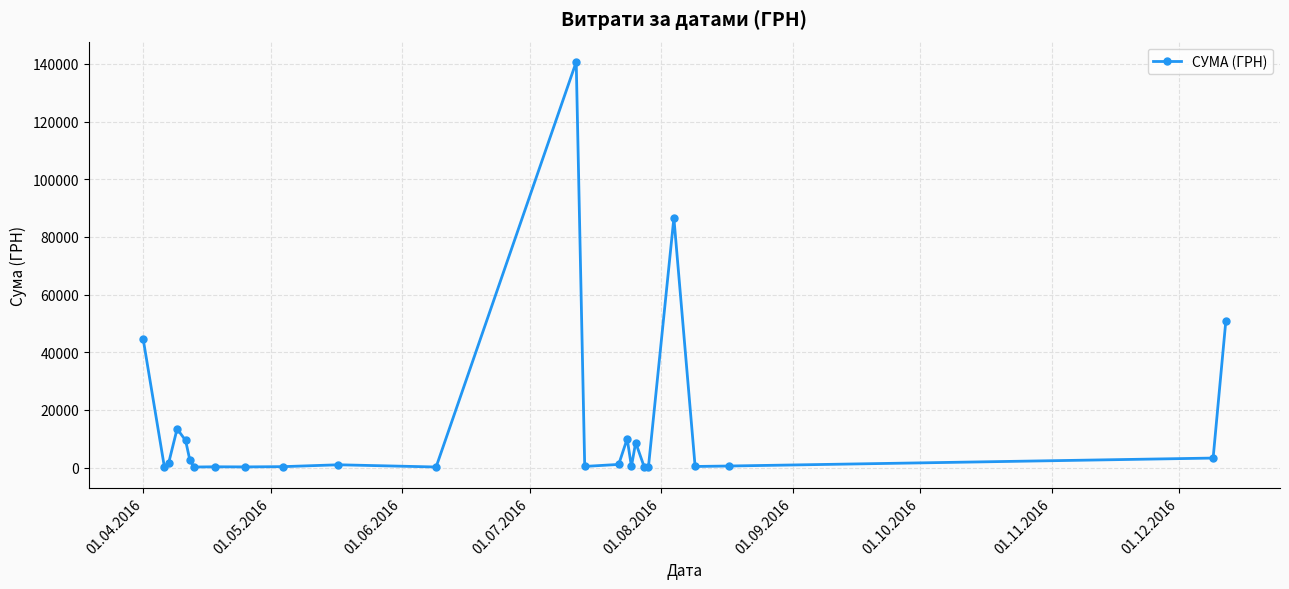

What is the difference between the second highest and second lowest values?

86415.4